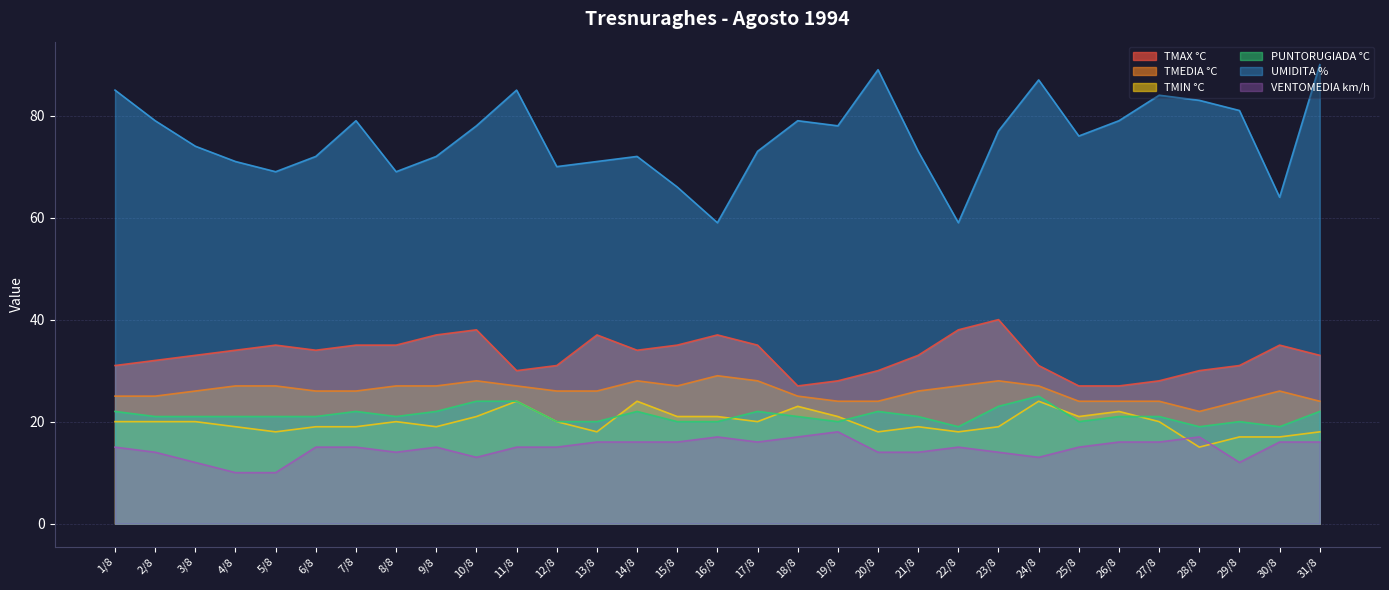

At which category is the sum across all series the highest?

24/8